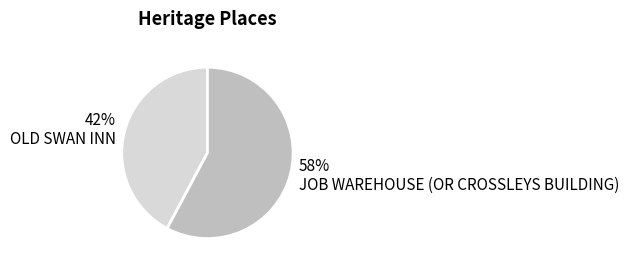

Which slice represents more than half of the pie?

JOB WAREHOUSE (OR CROSSLEYS BUILDING)